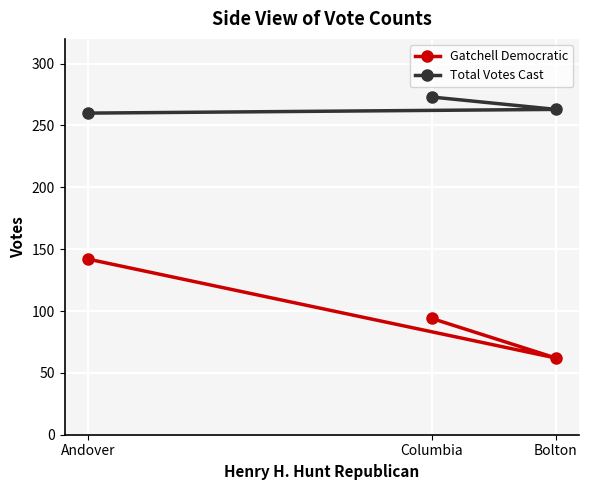

Which label corresponds to the largest value in the chart?

Columbia